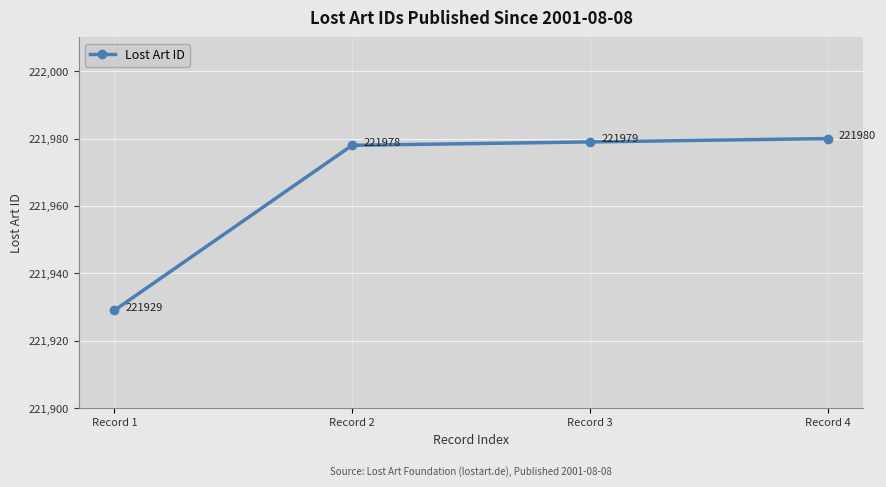

Between Record 1 and Record 4, which is larger?

Record 4